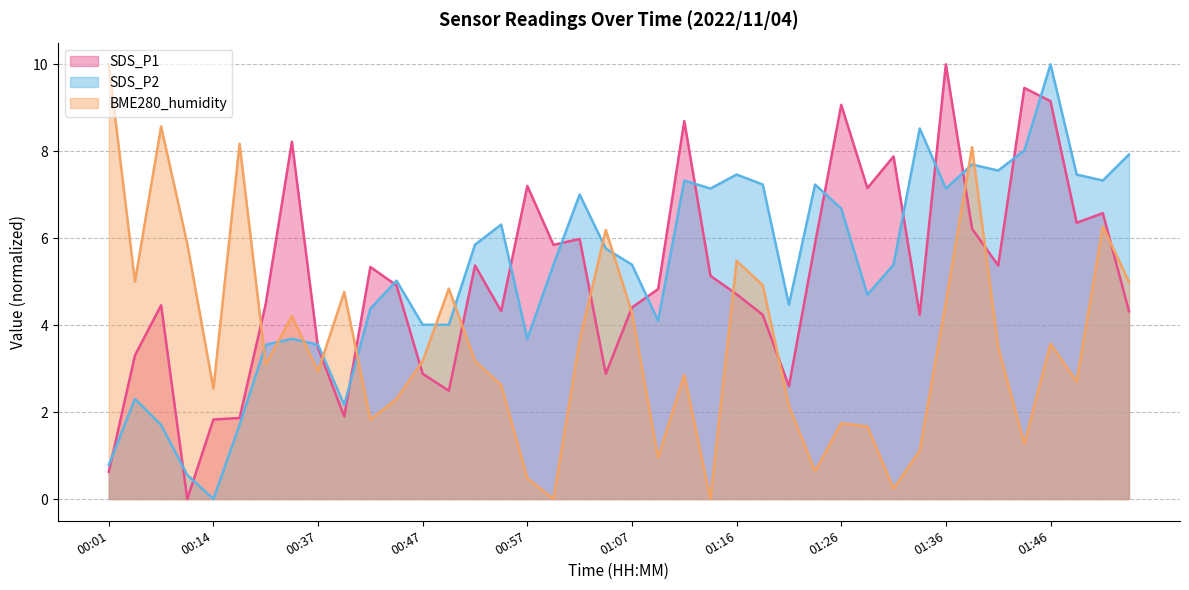

Which series changed the most between 00:47 and 00:49?

BME280_humidity